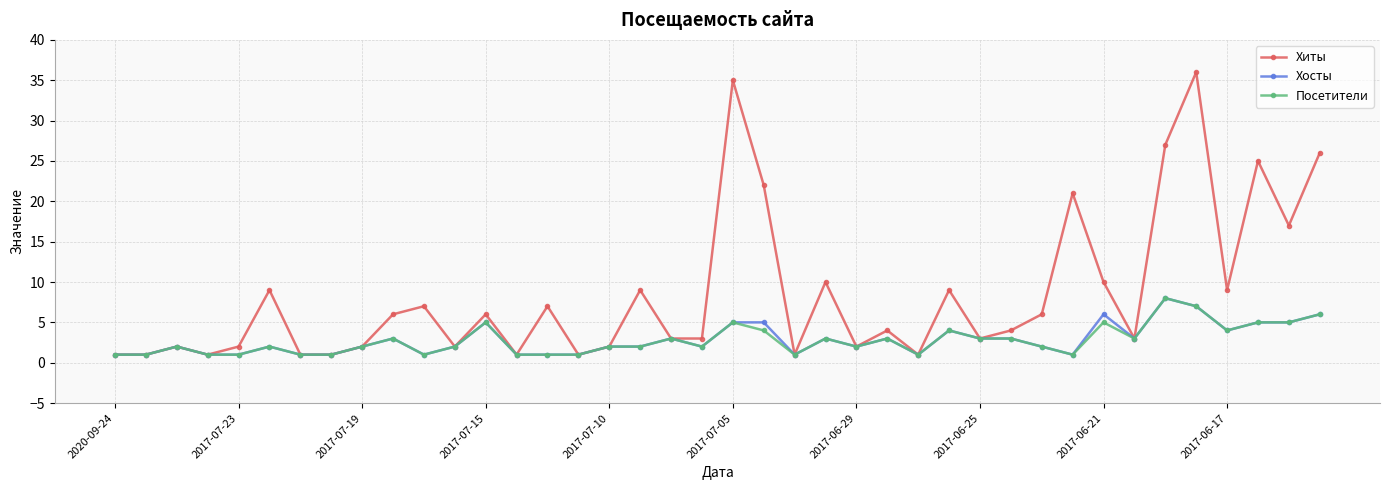

What is the highest value of the Посетители series?

8